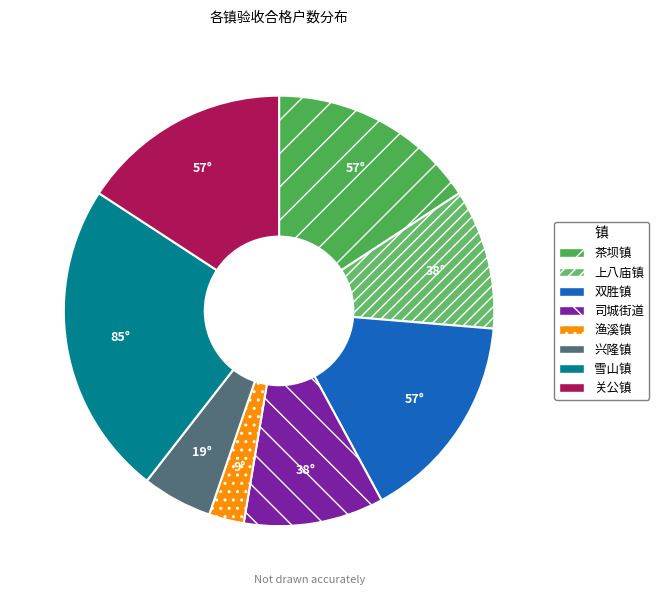

Which slice is the largest?

雪山镇